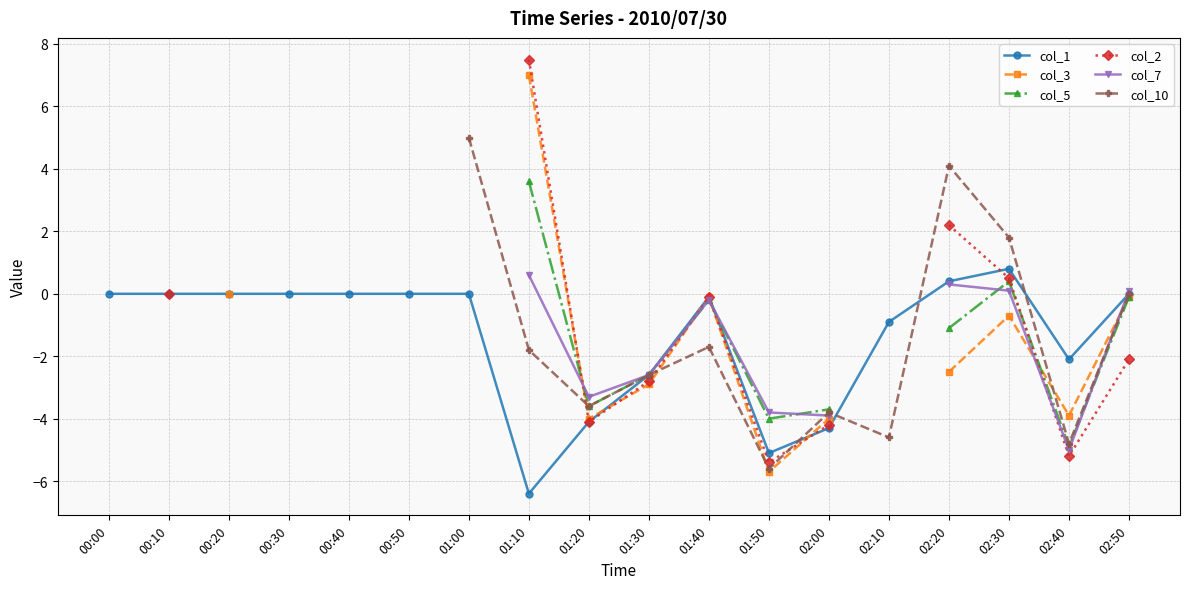

The col_1 series shows -6.4 at 01:20. True or false?

False